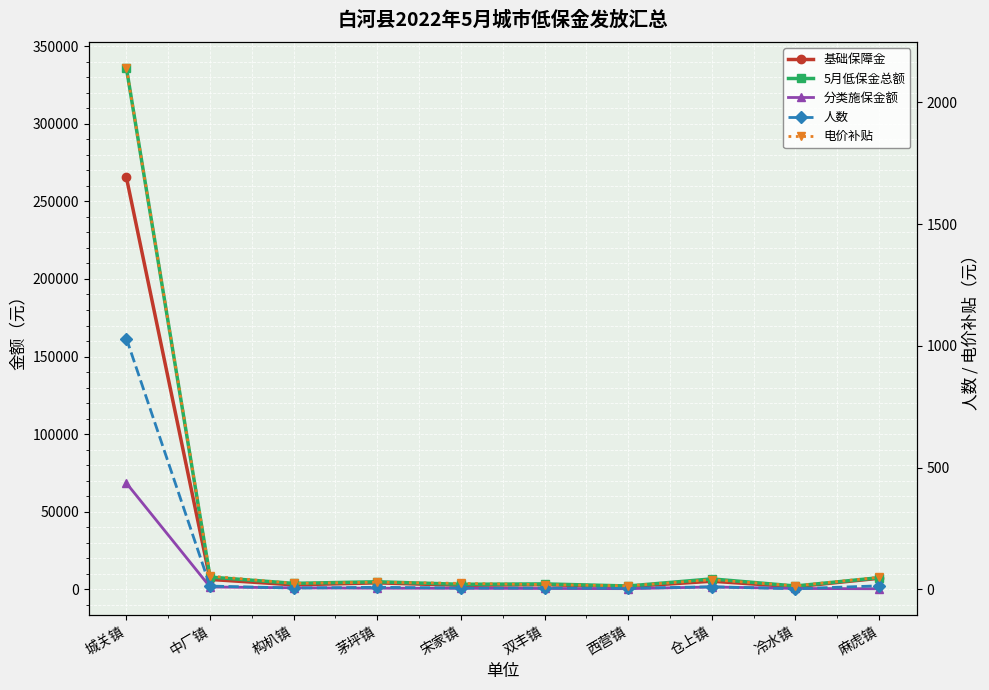

What are all the series names shown in the legend?

基础保障金, 5月低保金总额, 分类施保金额, 人数, 电价补贴